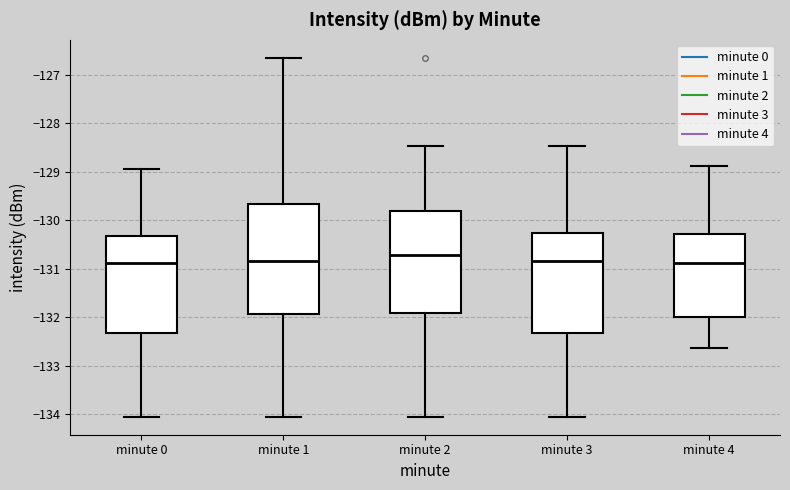

Which box's median line is the highest?

minute 2